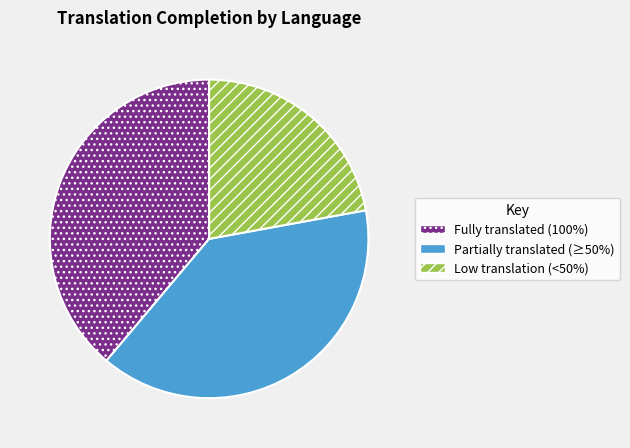

The Partially translated (≥50%) slice represents 53% of the pie. True or false?

False